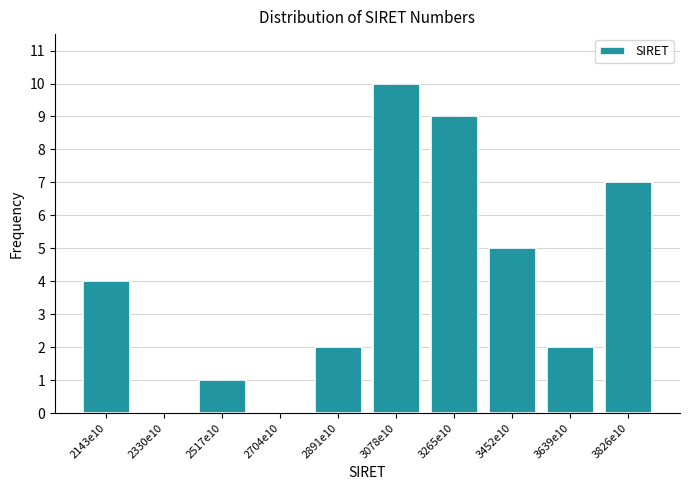

Reading right to left, what are all the values shown in this chart?

3826e10=7	3639e10=2	3452e10=5	3265e10=9	3078e10=10	2891e10=2	2704e10=0	2517e10=1	2330e10=0	2143e10=4